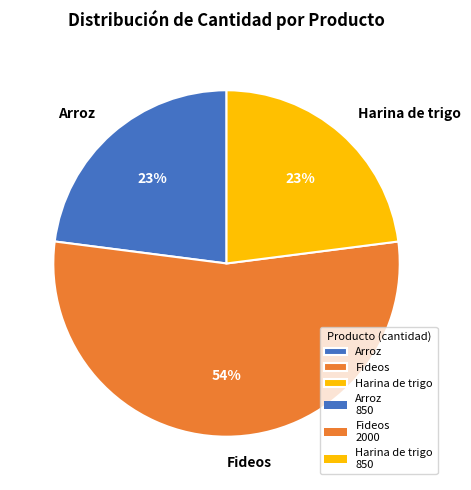

What is the ratio of the value at Harina de trigo to the value at Arroz?

1.0